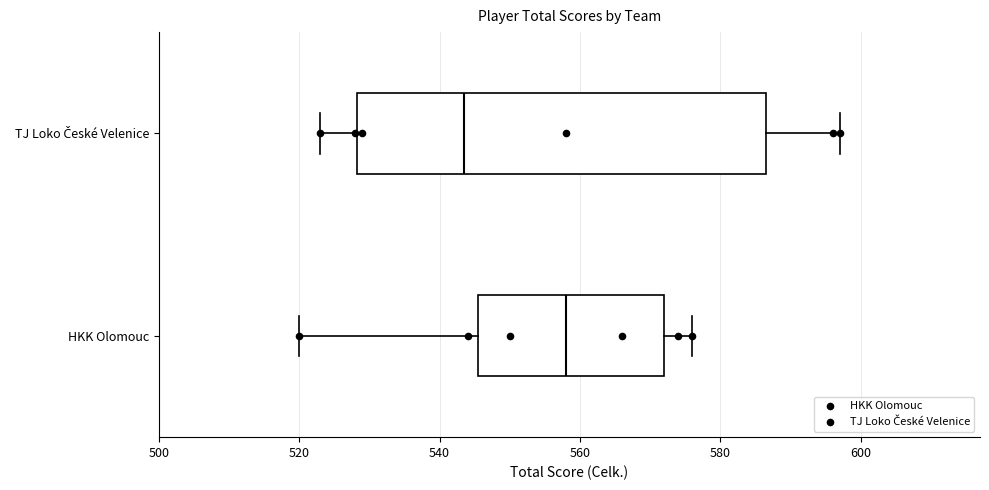

Which box is the widest, from its left edge to its right edge?

TJ Loko České Velenice